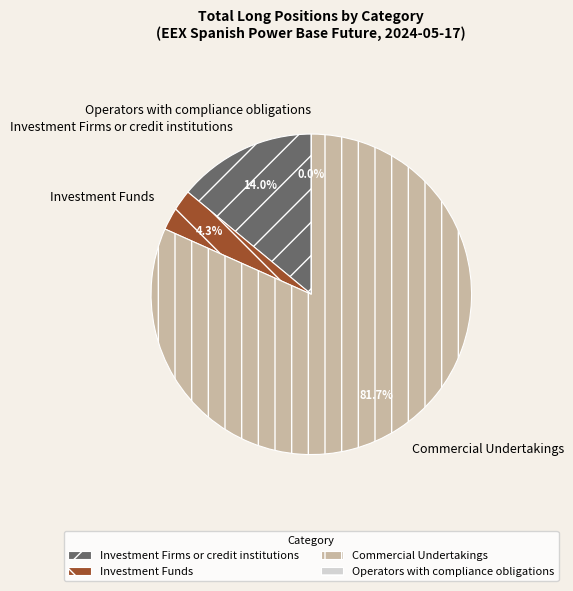

What is the smallest slice in the pie chart?

Operators with compliance obligations